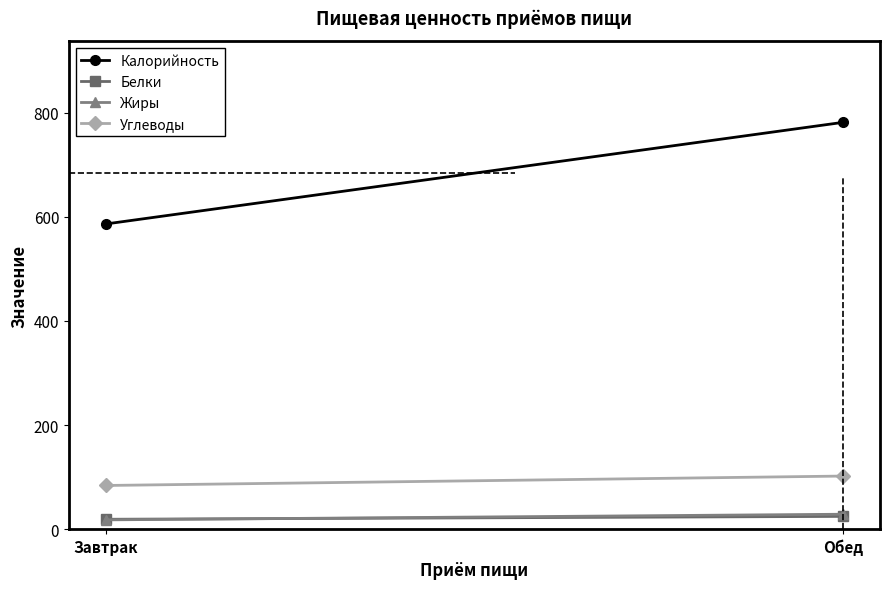

The value of Калорийность at Завтрак is 774.2. True or false?

False